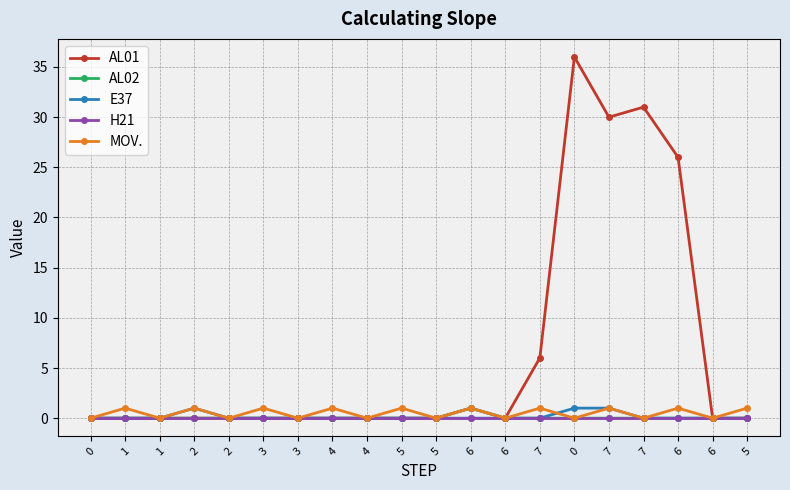

Is it true that MOV. equals 0 at 7?

False